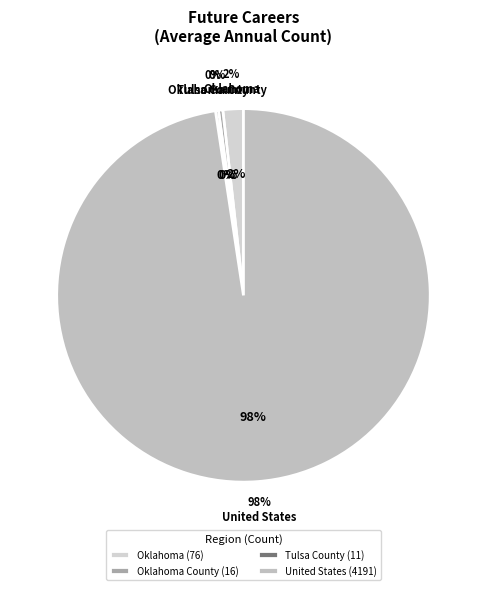

What percentage is the Oklahoma slice, to the nearest percent?

2%